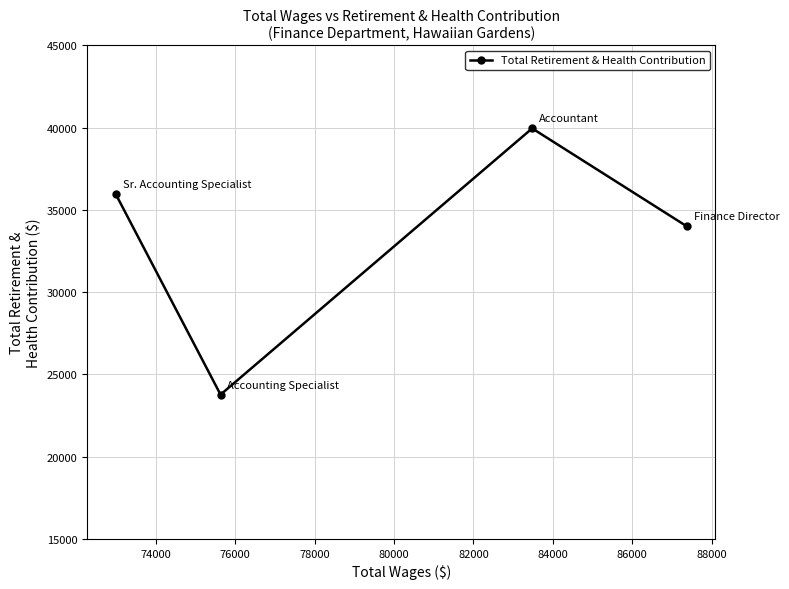

How many values are between 33998 and 39957?

3